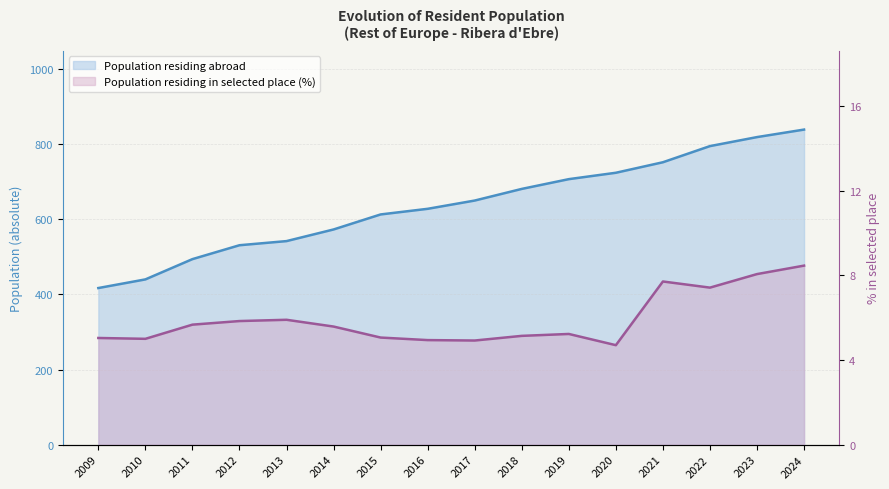

The Population residing abroad series shows 203.8 at 2012. True or false?

False